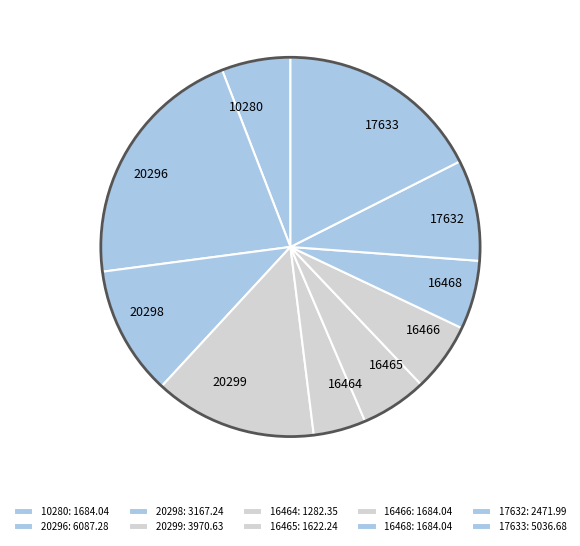

To the nearest percent, what percentage of the pie is 20299?

14%